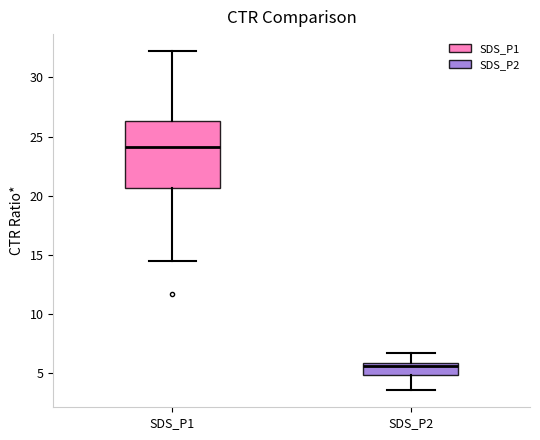

Reading left to right, read every box against the y-axis: the position of its median line, the range the box covers, and the ends of its whiskers. The values are not printed on the chart, so give them approximately, as read against the axis.

SDS_P1: median 24.0, box 20.5 to 26.5, whiskers 14.5 to 32.0
SDS_P2: median 5.5, box 5.0 to 6.0, whiskers 3.5 to 6.5